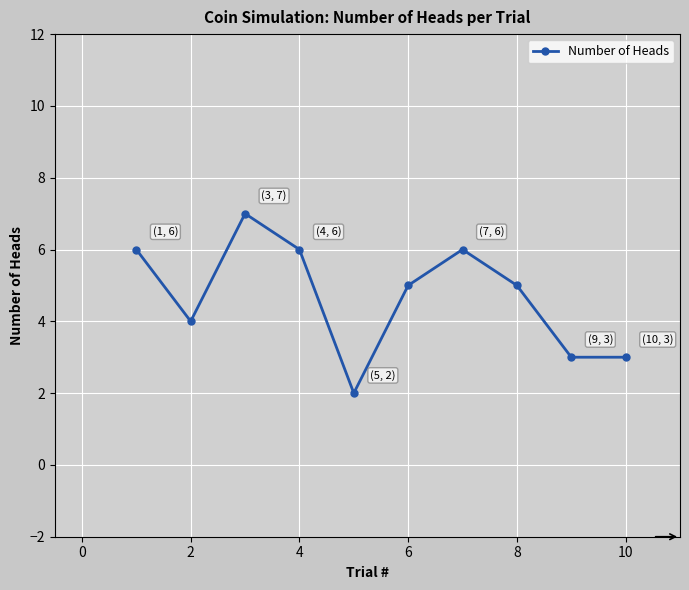

Does the chart display data point markers on the line(s)?

Yes